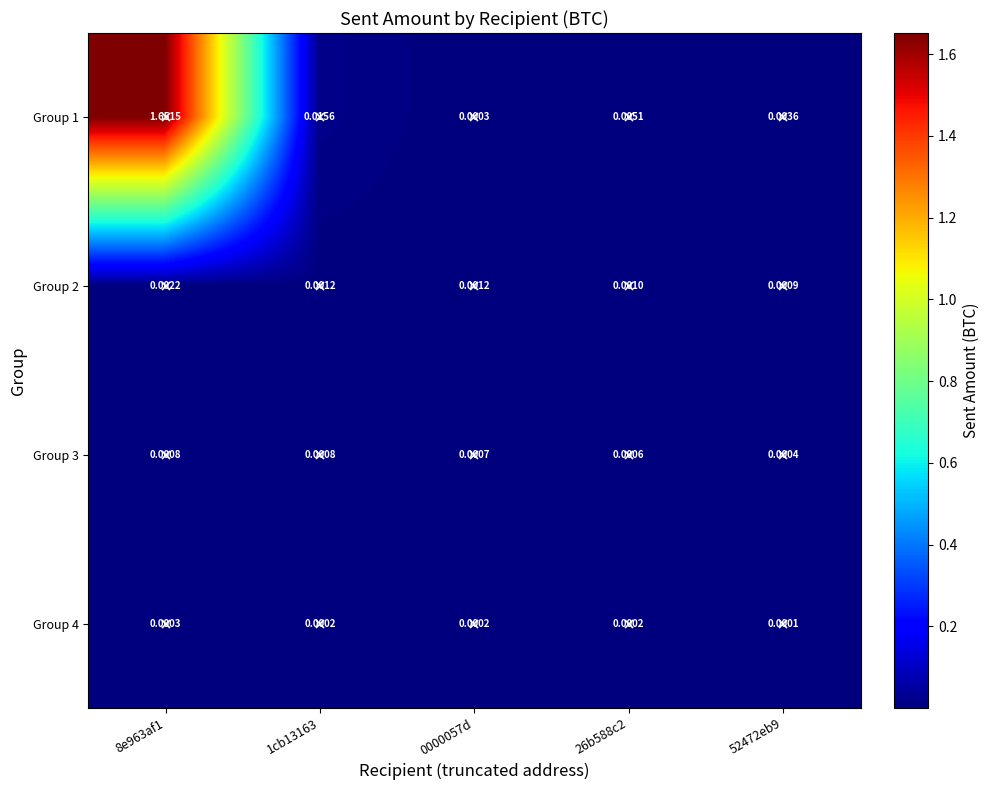

Is the value of Group 3 at 52472eb9 greater than the value of Group 2 at 8e963af1?

No